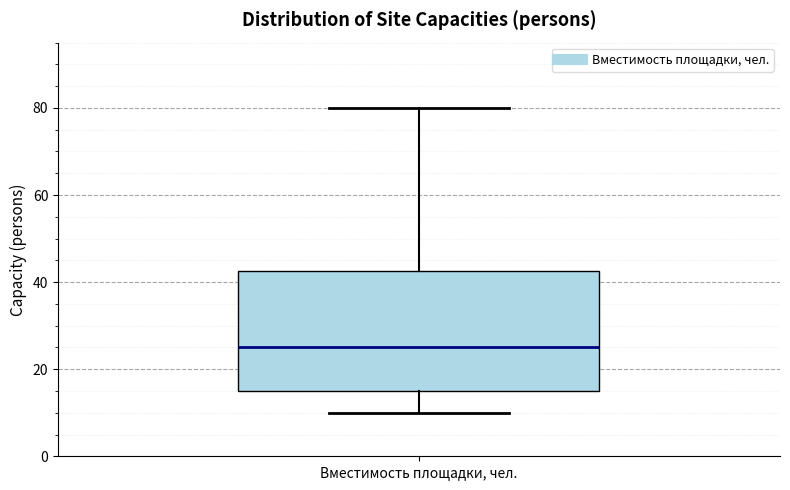

Read this box plot against the y-axis: the position of the median line, the range covered by the box, and the ends of both whiskers. The values are not printed on the chart, so give them approximately, as read against the axis.

median 26, box 16 to 42, whiskers 10 to 80